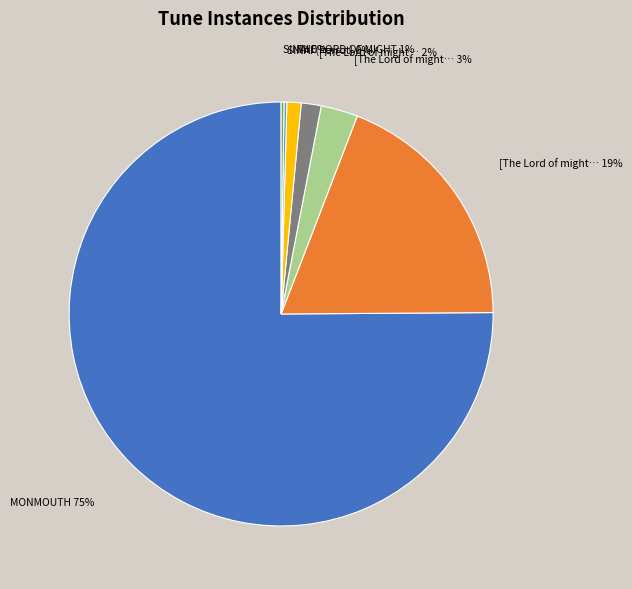

Is there any slice that represents more than half of the pie?

Yes